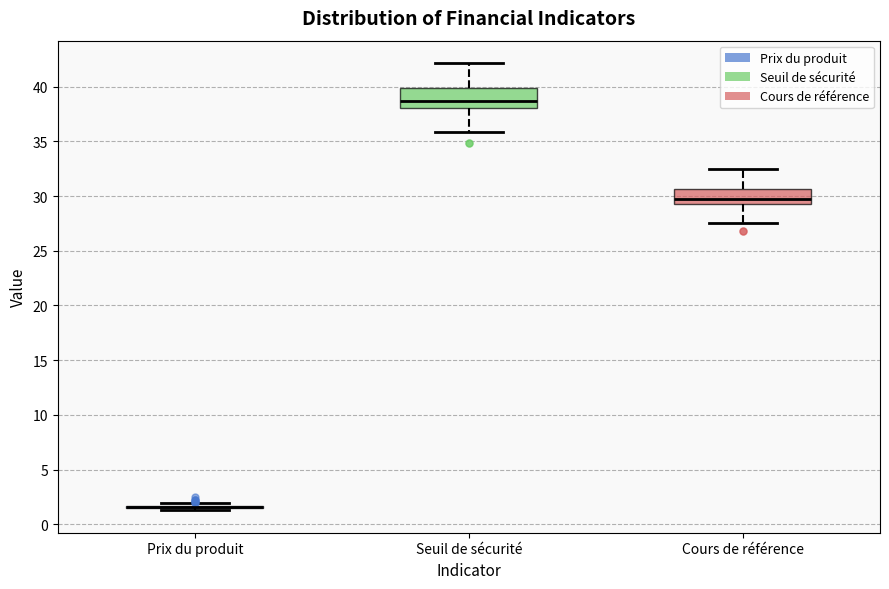

Reading left to right, read every box against the y-axis: the position of its median line, the range the box covers, and the ends of its whiskers. The values are not printed on the chart, so give them approximately, as read against the axis.

Prix du produit: box collapsed to a line at 1.5, whiskers 1.5 to 2.0
Seuil de sécurité: median 38.5, box 38.0 to 40.0, whiskers 36.0 to 42.0
Cours de référence: median 29.5, box 29.0 to 30.5, whiskers 27.5 to 32.5